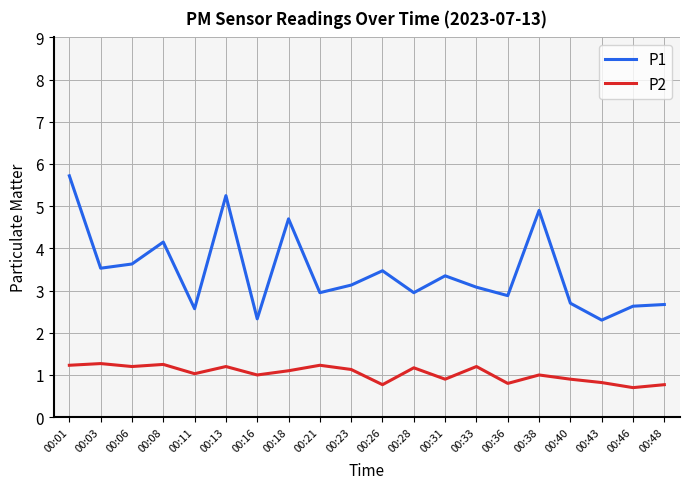

True or false: P1 and P2 cross at least once.

False